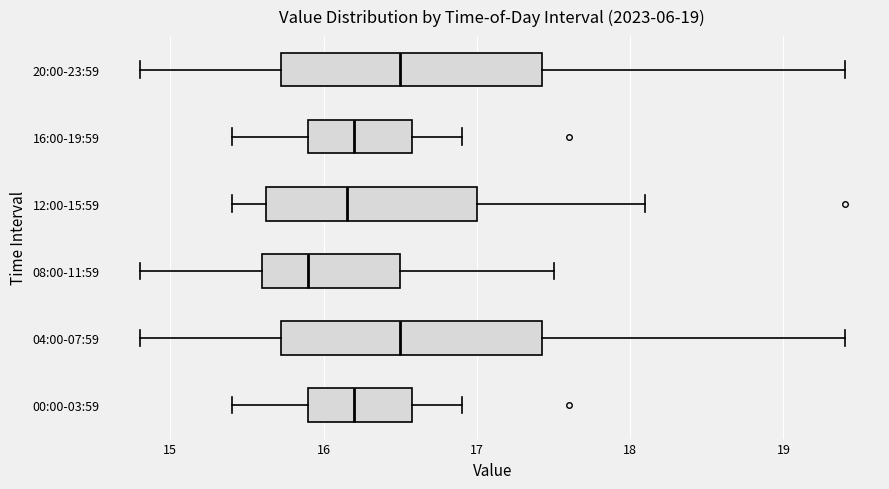

Reading bottom to top, read every box against the x-axis: the position of its median line, the range the box covers, and the ends of its whiskers. The values are not printed on the chart, so give them approximately, as read against the axis.

00:00-03:59: median 16.2, box 15.9 to 16.6, whiskers 15.4 to 16.9
04:00-07:59: median 16.5, box 15.7 to 17.4, whiskers 14.8 to 19.4
08:00-11:59: median 15.9, box 15.6 to 16.5, whiskers 14.8 to 17.5
12:00-15:59: median 16.2, box 15.6 to 17.0, whiskers 15.4 to 18.1
16:00-19:59: median 16.2, box 15.9 to 16.6, whiskers 15.4 to 16.9
20:00-23:59: median 16.5, box 15.7 to 17.4, whiskers 14.8 to 19.4